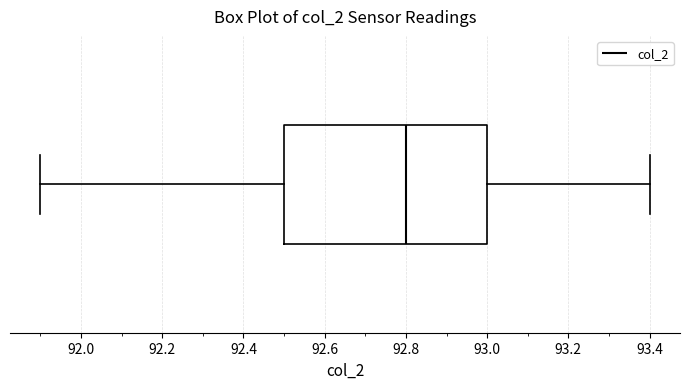

Where does the left whisker of the box end on the x-axis? The values are not printed on the chart, so give them approximately, as read against the axis.

91.9